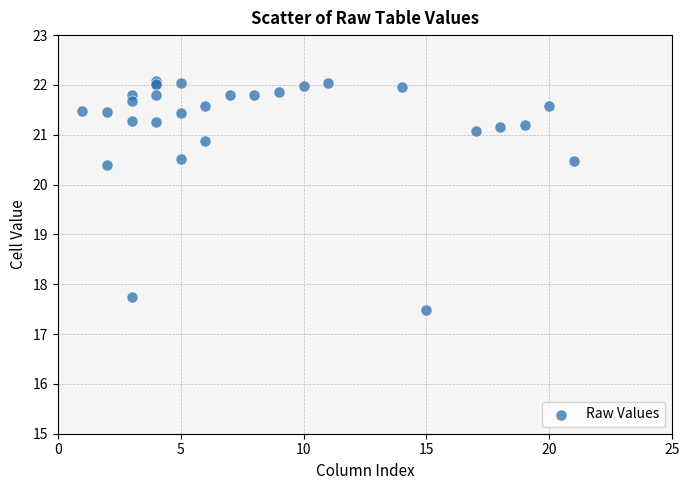

What Y value in the scatter plot is closest to 19?

17.7